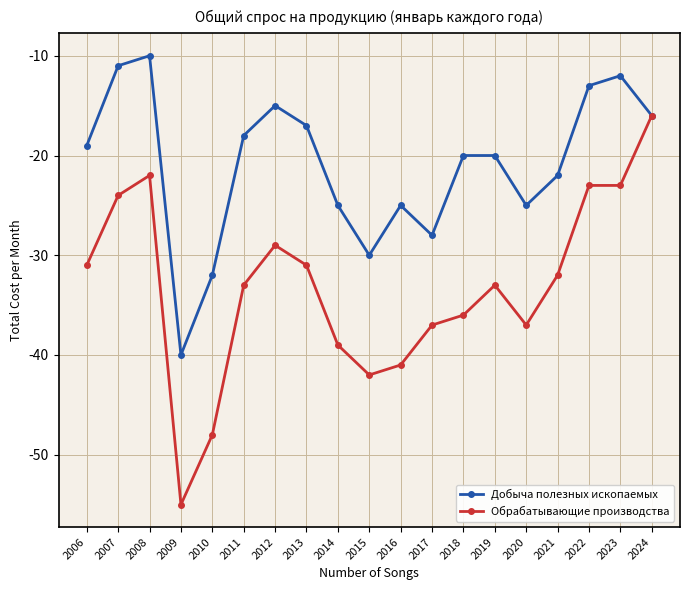

What is the value of the Добыча полезных ископаемых point at the 9th from the left?

-25